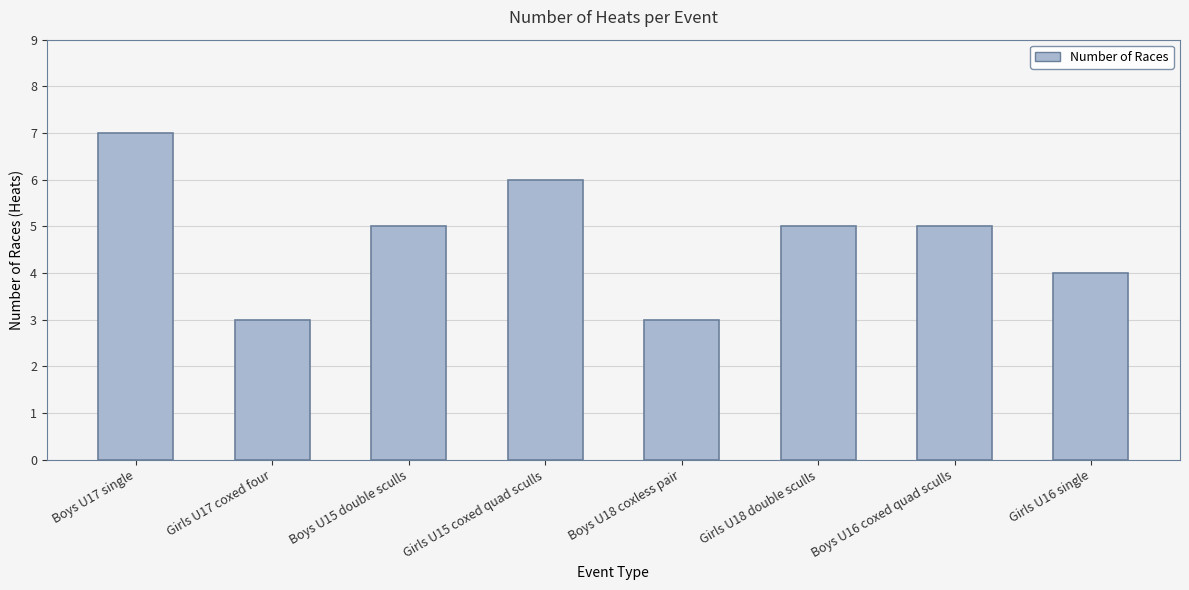

Count the number of data series in this chart.

1